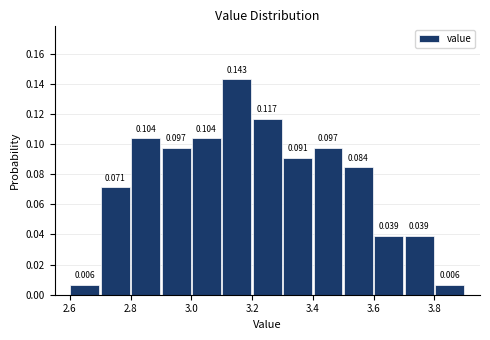

How tall is the bar that spans 3.1 to 3.2 on the x-axis?

0.143